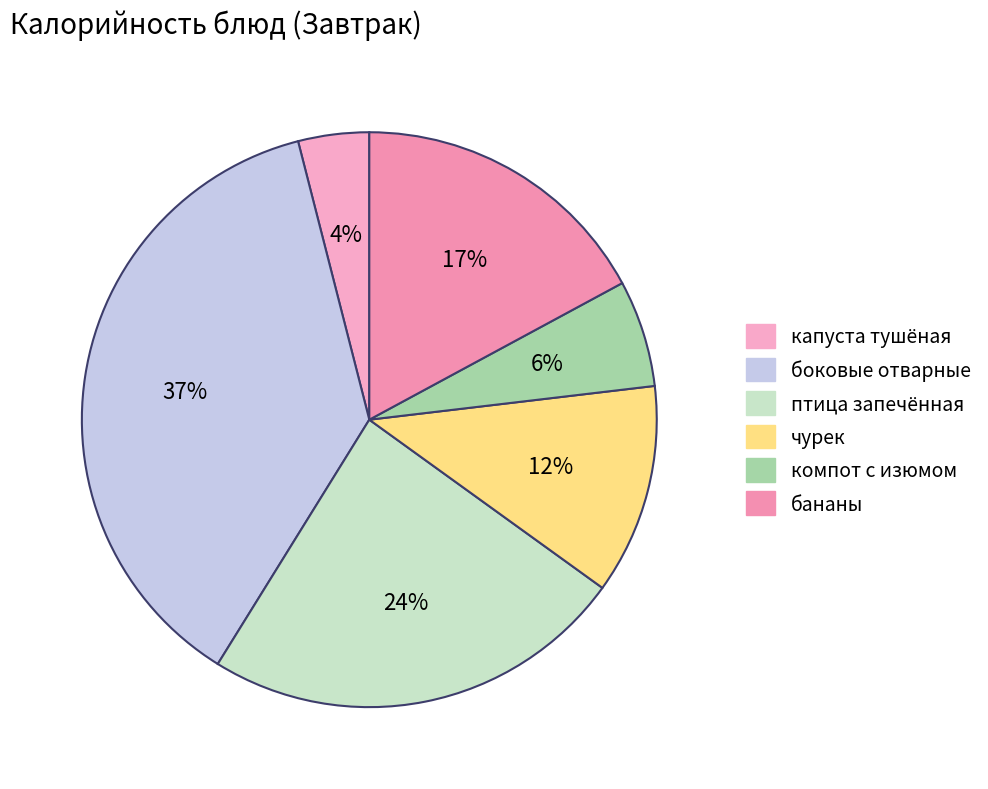

What percentage is the компот с изюмом slice, to the nearest percent?

6%